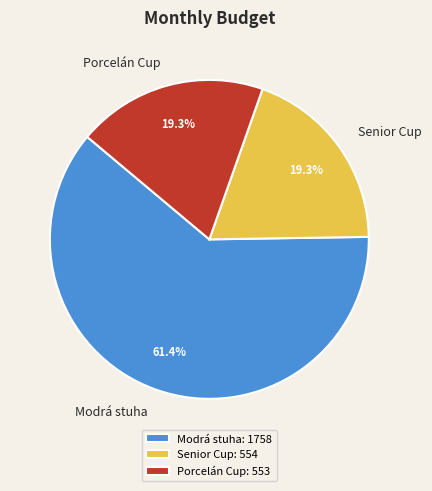

How much of the chart is everything except Modrá stuha?

38.6%